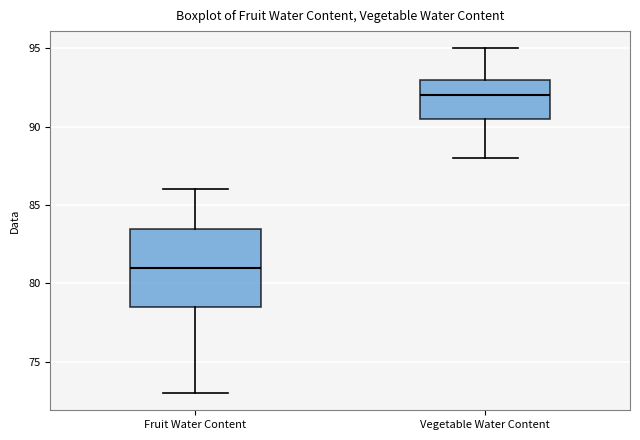

Comparing the boxes themselves (not the whiskers), which one is the tallest?

Fruit Water Content